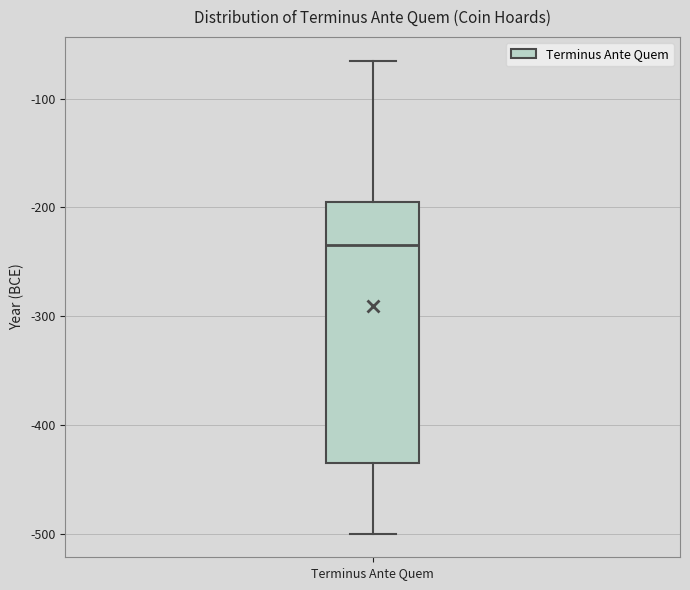

Read this box plot against the y-axis: the position of the median line, the range covered by the box, and the ends of both whiskers. The values are not printed on the chart, so give them approximately, as read against the axis.

median -230, box -430 to -190, whiskers -500 to -60